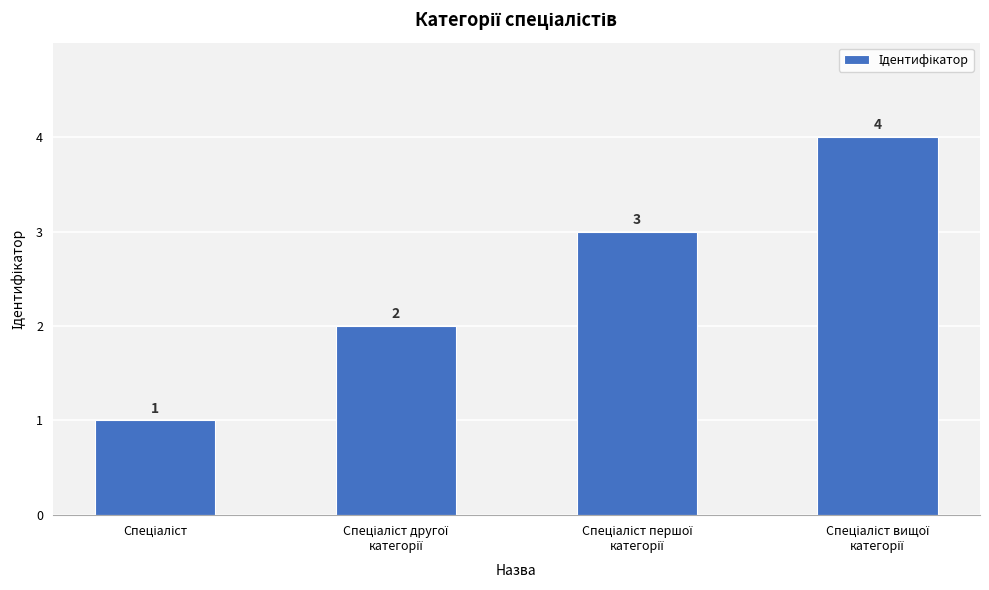

How many values are between 2 and 4?

3